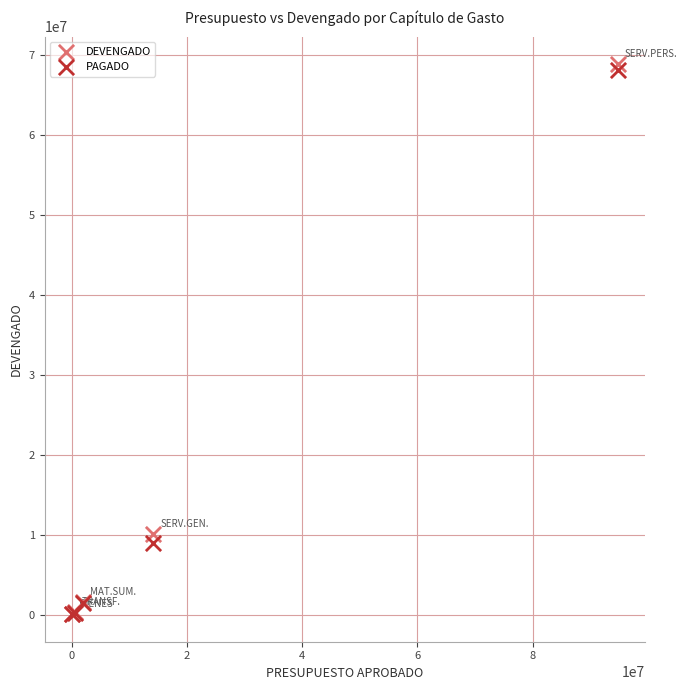

Which series contains the highest Y value?

DEVENGADO